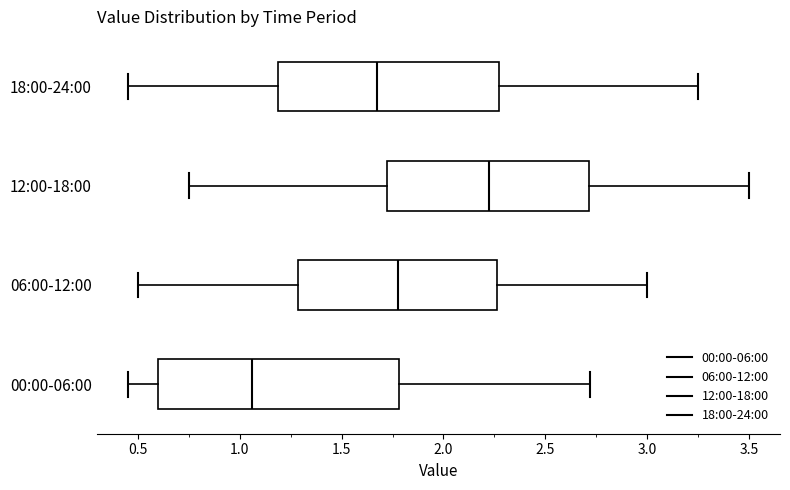

Comparing the boxes themselves (not the whiskers), which one is the widest?

00:00-06:00